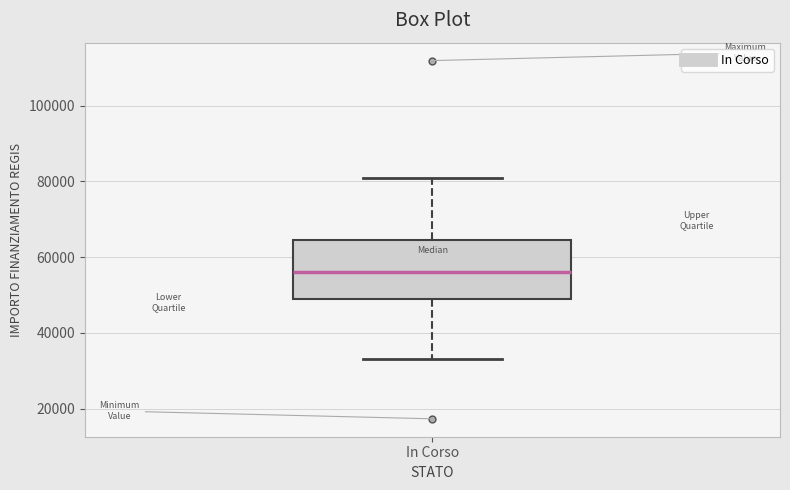

Transcribe this box plot: give where the median line is, the range the box spans, and where the two whiskers end, as read against the y-axis. The values are not printed on the chart, so give them approximately, as read against the axis.

median 56000, box 50000 to 64000, whiskers 32000 to 80000